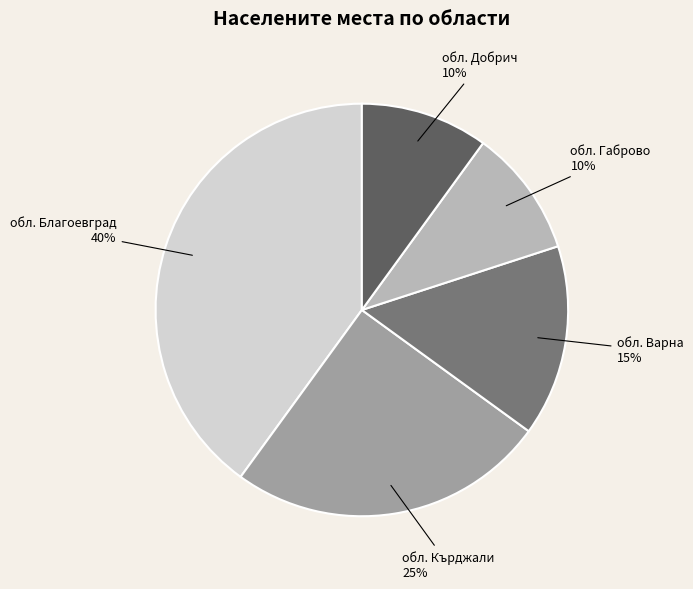

Is обл. Кърджали the majority of the pie?

No